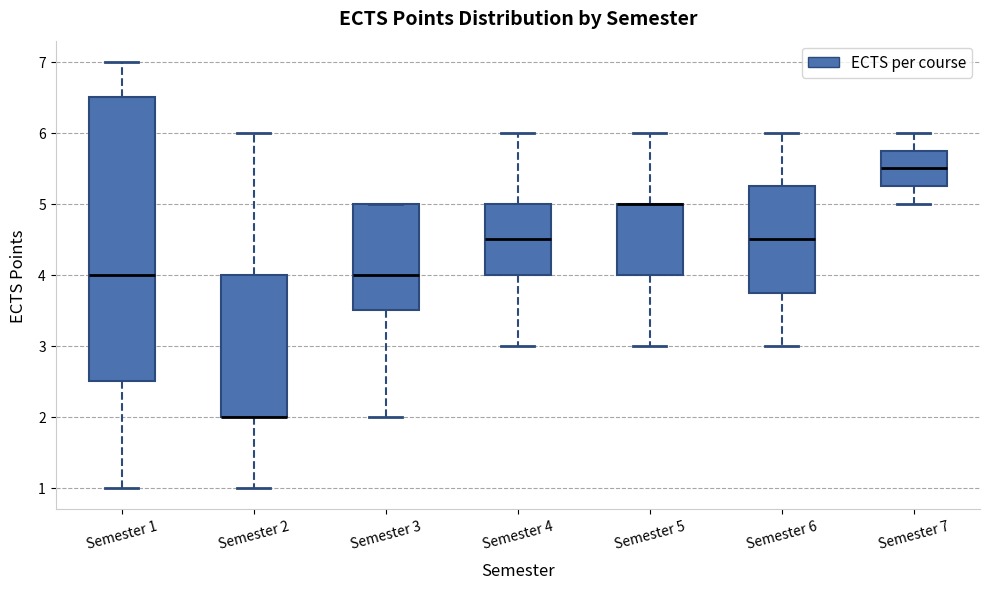

Where is the lower edge of the box for Semester 4 on the y-axis? The values are not printed on the chart, so give them approximately, as read against the axis.

4.0